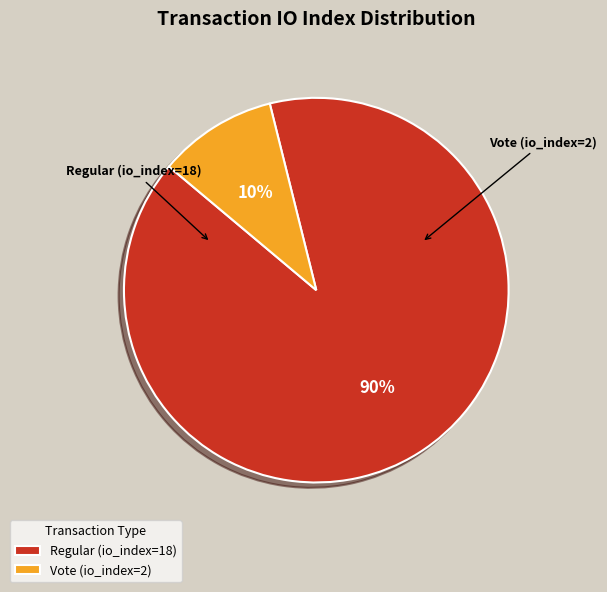

Does any single category account for the majority?

Yes